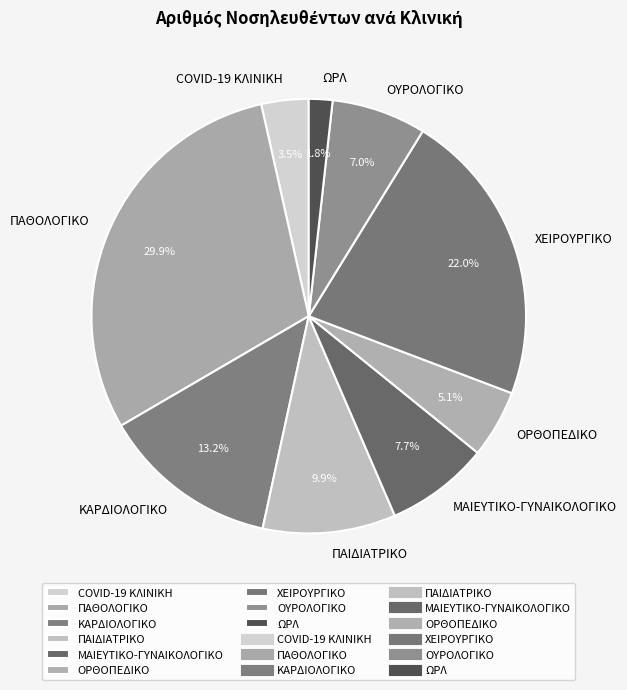

To the nearest percent, what is the average slice percentage?

11%